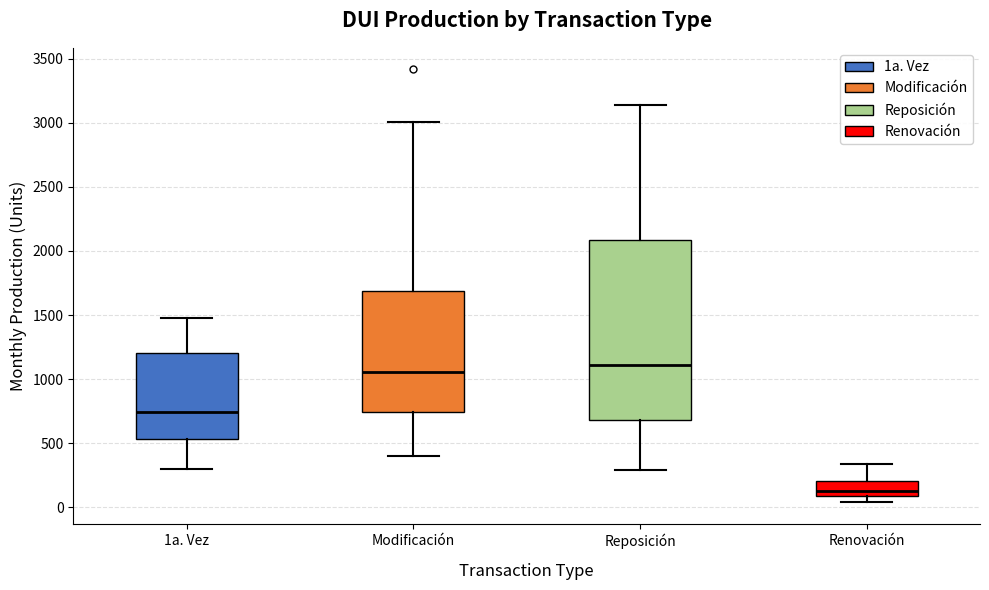

Reading left to right, read every box against the y-axis: the position of its median line, the range the box covers, and the ends of its whiskers. The values are not printed on the chart, so give them approximately, as read against the axis.

1a. Vez: median 750, box 550 to 1200, whiskers 300 to 1500
Modificación: median 1050, box 750 to 1700, whiskers 400 to 3000
Reposición: median 1100, box 700 to 2100, whiskers 300 to 3150
Renovación: median 150, box 100 to 200, whiskers 50 to 350